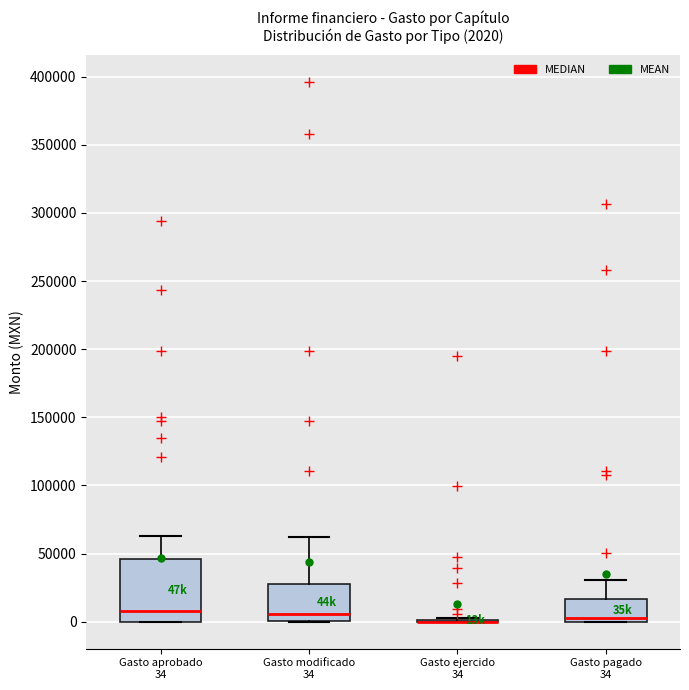

Which box is the tallest, from its lower edge to its upper edge?

Gasto aprobado 34